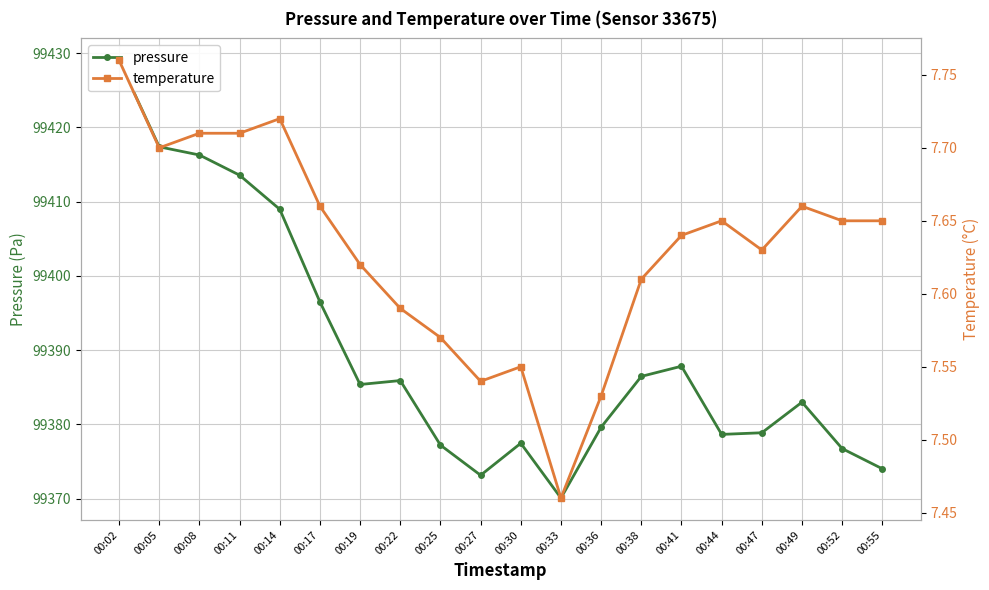

How many lines are shown in the chart?

2